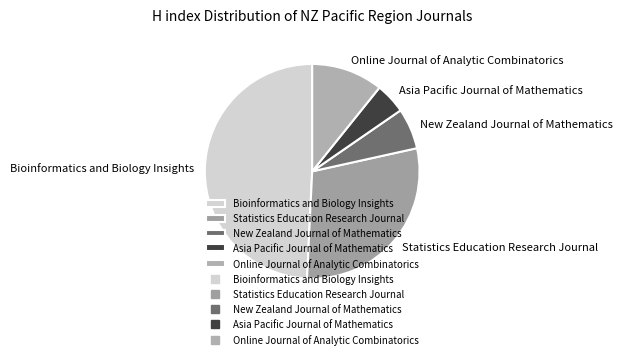

True or false: New Zealand Journal of Mathematics accounts for 1% of the total.

False